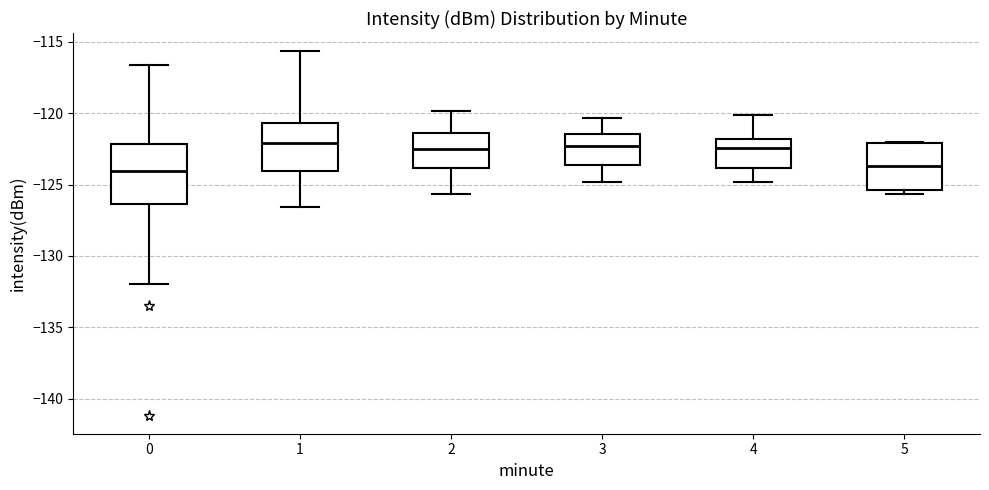

Where is the lower edge of the box at x = 4 on the y-axis? The values are not printed on the chart, so give them approximately, as read against the axis.

-124.0